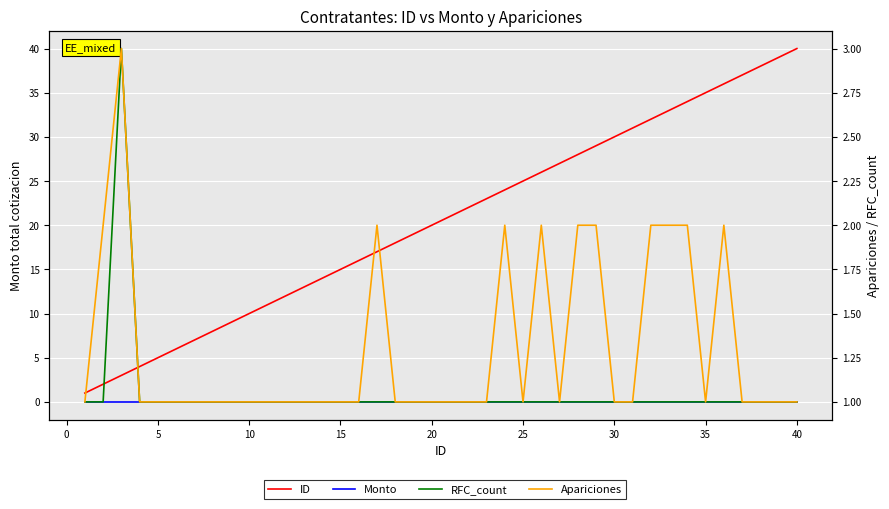

Count the RFC_count values in the range 1 to 2.

39